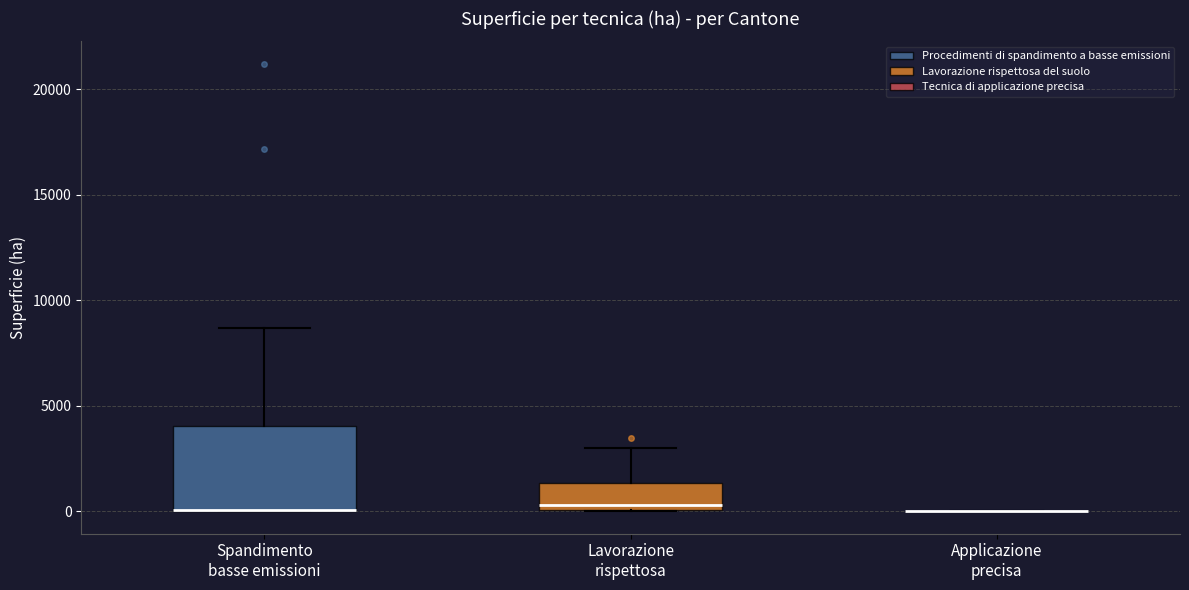

Reading left to right, transcribe this box plot: for each box, give where its median line is, the range the box spans, and where its two whiskers end, as read against the y-axis. The values are not printed on the chart, so give them approximately, as read against the axis.

Spandimento basse emissioni: median 0 (drawn on the box's lower edge), box 0 to 4000, whiskers 0 to 8500
Lavorazione rispettosa: median 500, box 0 to 1500, whiskers 0 to 3000
Applicazione precisa: box collapsed to a line at 0, whiskers 0 to 0